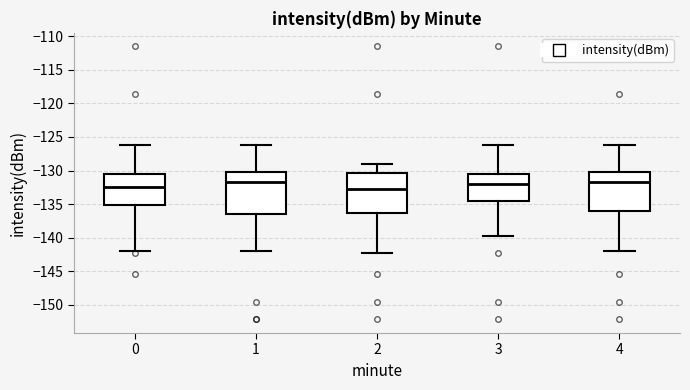

Reading left to right, read every box against the y-axis: the position of its median line, the range the box covers, and the ends of its whiskers. The values are not printed on the chart, so give them approximately, as read against the axis.

0: median -132.5, box -135.0 to -130.5, whiskers -142.0 to -126.0
1: median -131.5, box -136.5 to -130.0, whiskers -142.0 to -126.0
2: median -133.0, box -136.5 to -130.5, whiskers -142.5 to -129.0
3: median -132.0, box -134.5 to -130.5, whiskers -140.0 to -126.0
4: median -131.5, box -136.0 to -130.0, whiskers -142.0 to -126.0